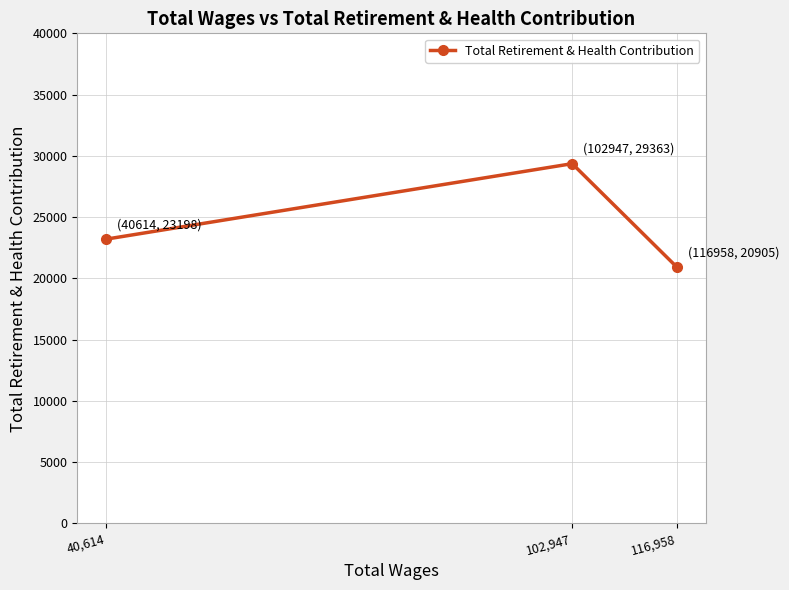

What is the average value?

24489